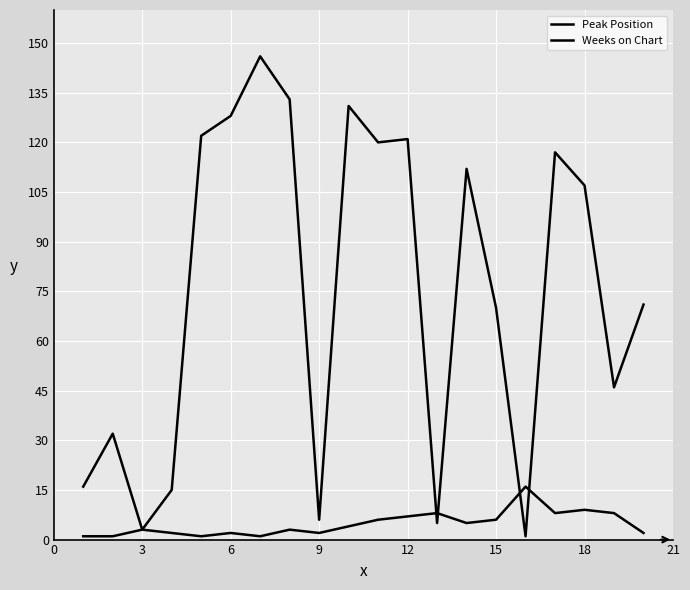

How many lines are shown in the chart?

2